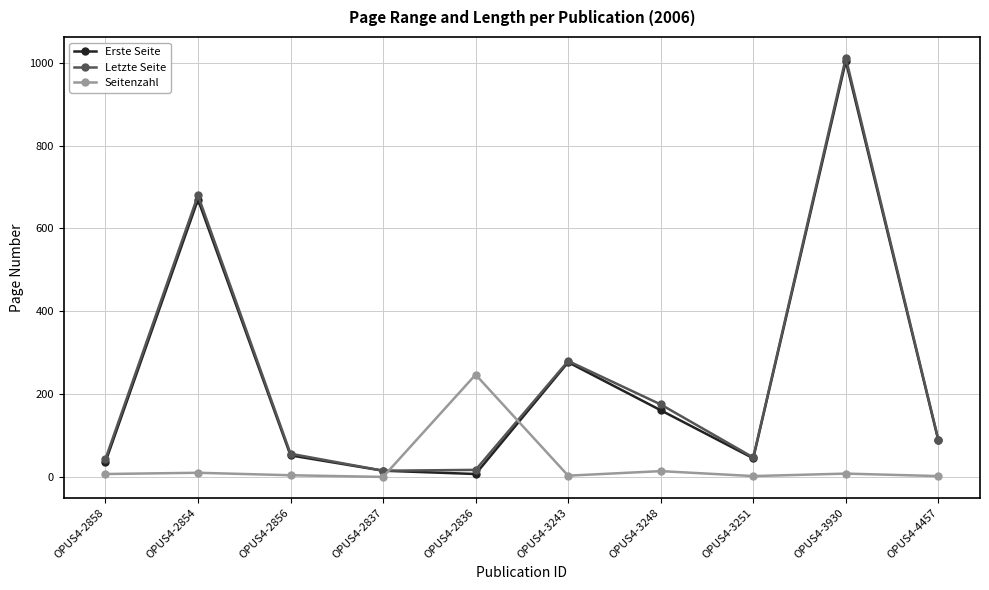

Does the chart display data point markers on the line(s)?

Yes